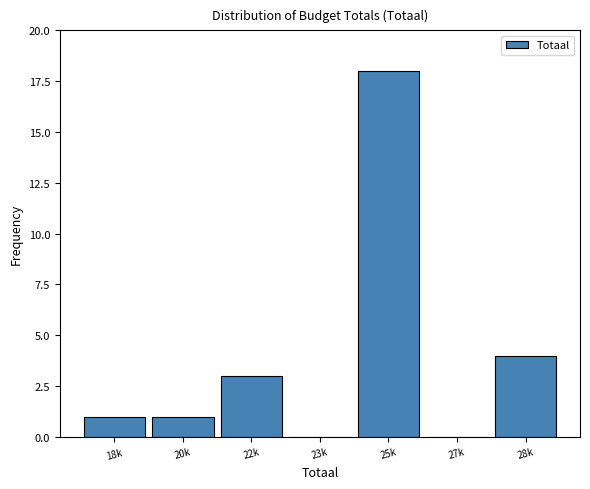

Reading right to left, list all the values displayed in this chart.

28k=4	27k=0	25k=18	23k=0	22k=3	20k=1	18k=1